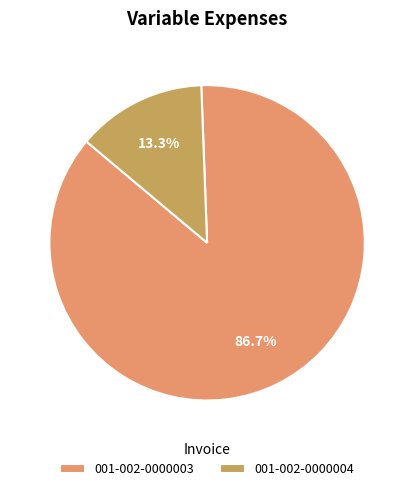

To the nearest percent, what is the difference between the largest and smallest slice percentages?

73%